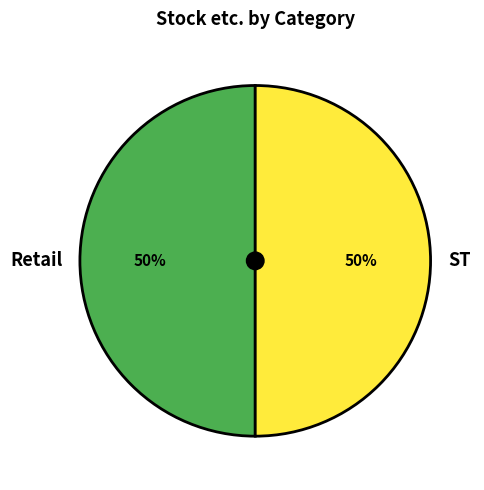

Count the number of slices in the pie.

2